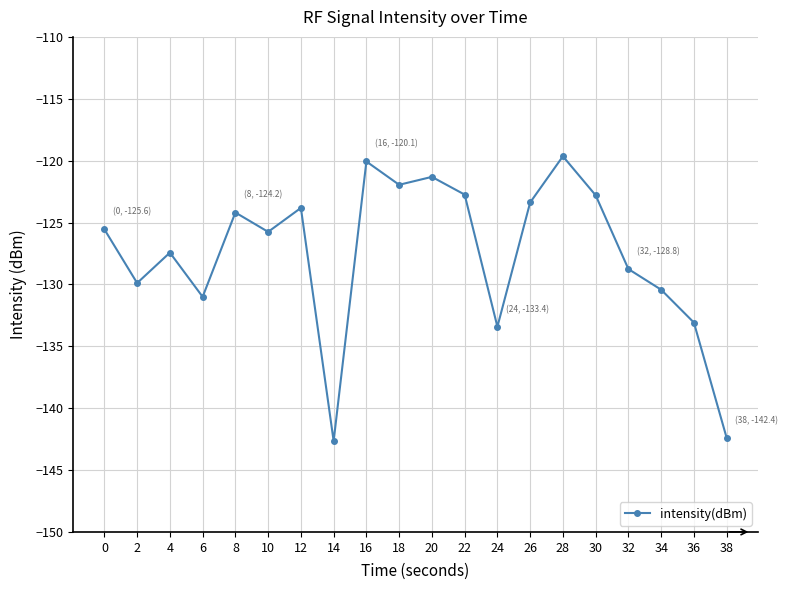

What is the value of the 18th point from the left?

-130.4